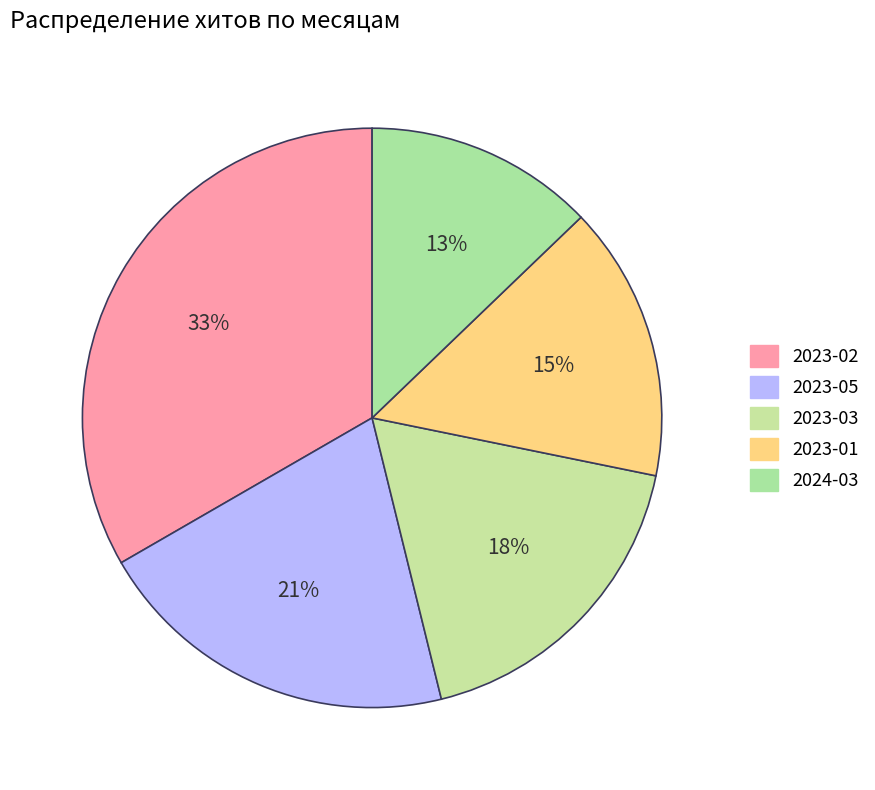

How many segments does this pie chart have?

5